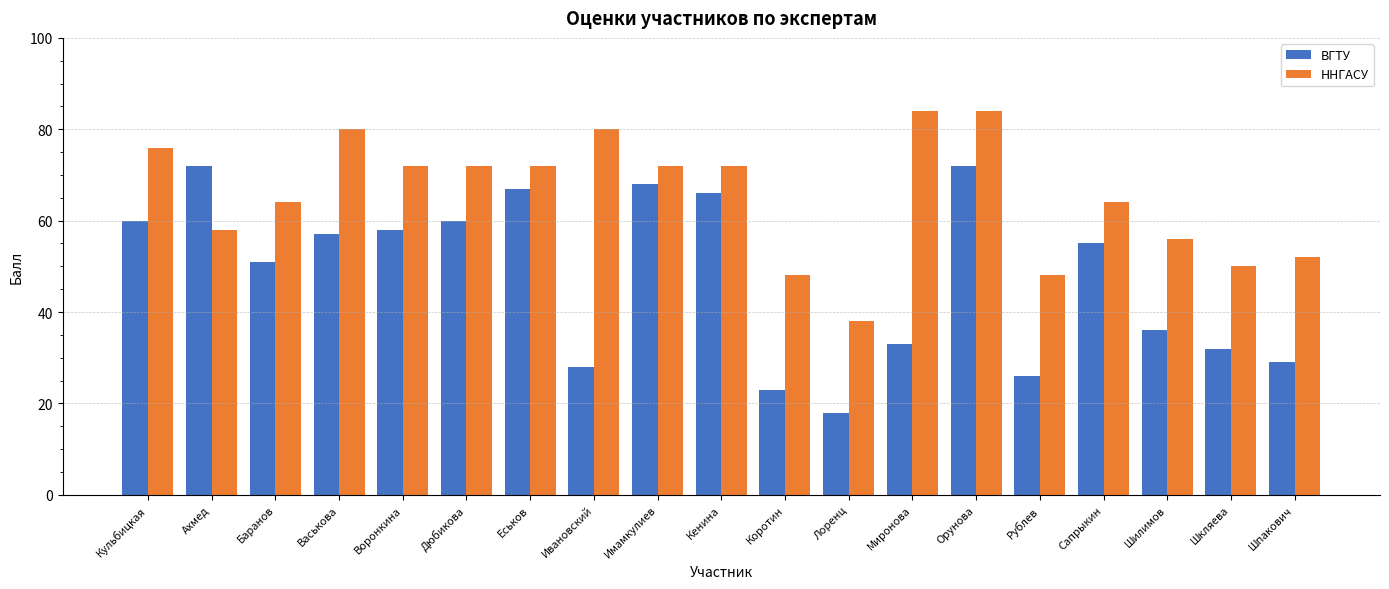

What is the difference between the maximum and minimum values in the ННГАСУ series?

46